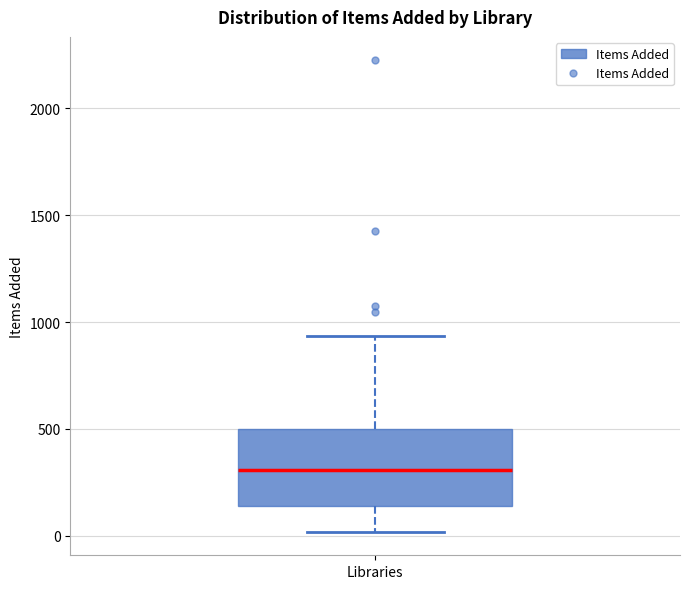

Read this box plot against the y-axis: the position of the median line, the range covered by the box, and the ends of both whiskers. The values are not printed on the chart, so give them approximately, as read against the axis.

median 300, box 150 to 500, whiskers 0 to 950